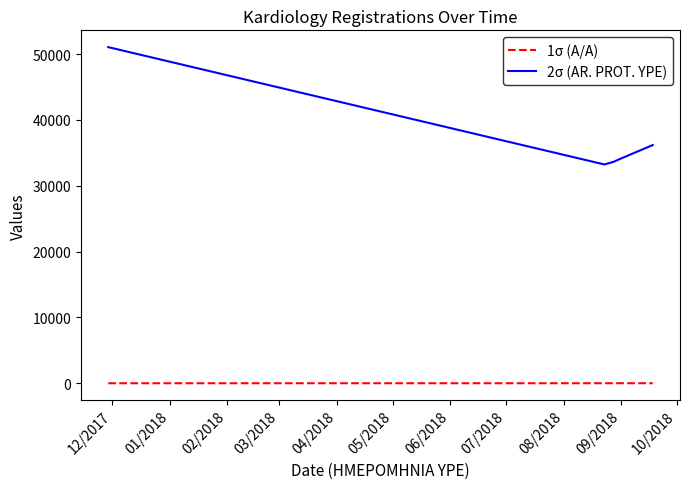

What is the greatest value displayed?

51066